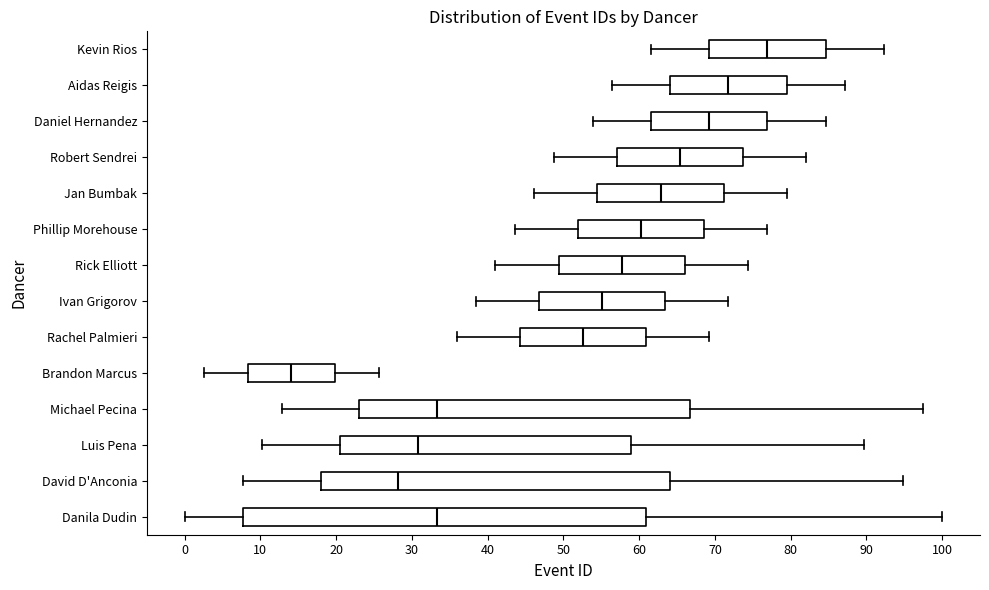

Reading bottom to top, transcribe this box plot: for each box, give where its median line is, the range the box spans, and where its two whiskers end, as read against the x-axis. The values are not printed on the chart, so give them approximately, as read against the axis.

Danila Dudin: median 33, box 8 to 61, whiskers 0 to 100
David D'Anconia: median 28, box 18 to 64, whiskers 8 to 95
Luis Pena: median 31, box 21 to 59, whiskers 10 to 90
Michael Pecina: median 33, box 23 to 67, whiskers 13 to 97
Brandon Marcus: median 14, box 8 to 20, whiskers 3 to 26
Rachel Palmieri: median 53, box 44 to 61, whiskers 36 to 69
Ivan Grigorov: median 55, box 47 to 63, whiskers 38 to 72
Rick Elliott: median 58, box 49 to 66, whiskers 41 to 74
Phillip Morehouse: median 60, box 52 to 69, whiskers 44 to 77
Jan Bumbak: median 63, box 54 to 71, whiskers 46 to 79
Robert Sendrei: median 65, box 57 to 74, whiskers 49 to 82
Daniel Hernandez: median 69, box 62 to 77, whiskers 54 to 85
Aidas Reigis: median 72, box 64 to 79, whiskers 56 to 87
Kevin Rios: median 77, box 69 to 85, whiskers 62 to 92